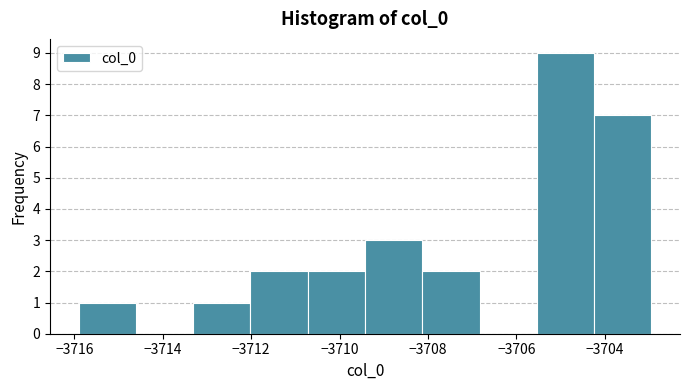

Over which range of the x-axis is the bar tallest?

-3705.6 to -3704.2